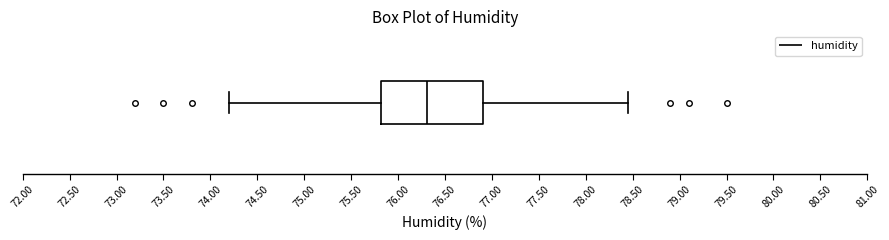

Where is the right edge of the box on the x-axis? The values are not printed on the chart, so give them approximately, as read against the axis.

76.90